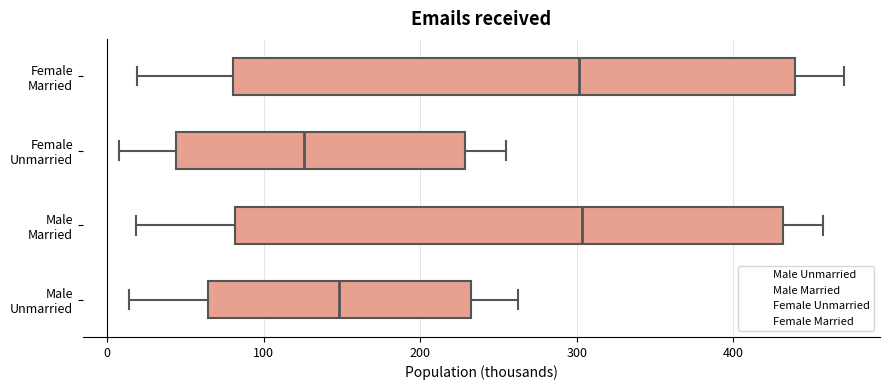

Reading bottom to top, transcribe this box plot: for each box, give where its median line is, the range the box spans, and where its two whiskers end, as read against the x-axis. The values are not printed on the chart, so give them approximately, as read against the axis.

Male Unmarried: median 150, box 60 to 230, whiskers 10 to 260
Male Married: median 300, box 80 to 430, whiskers 20 to 460
Female Unmarried: median 130, box 40 to 230, whiskers 10 to 250
Female Married: median 300, box 80 to 440, whiskers 20 to 470